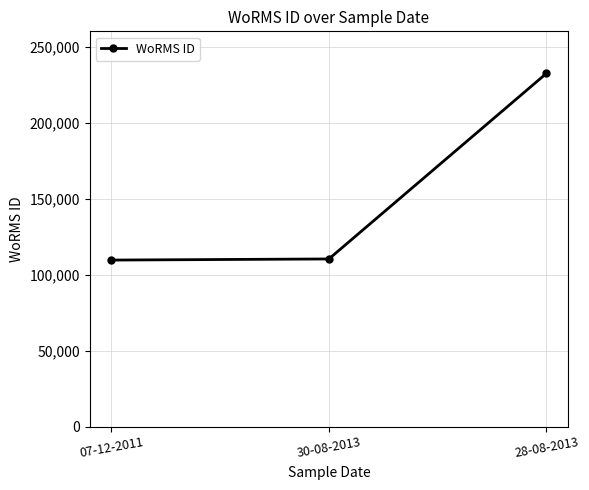

What value does the data have at 30-08-2013?

110304